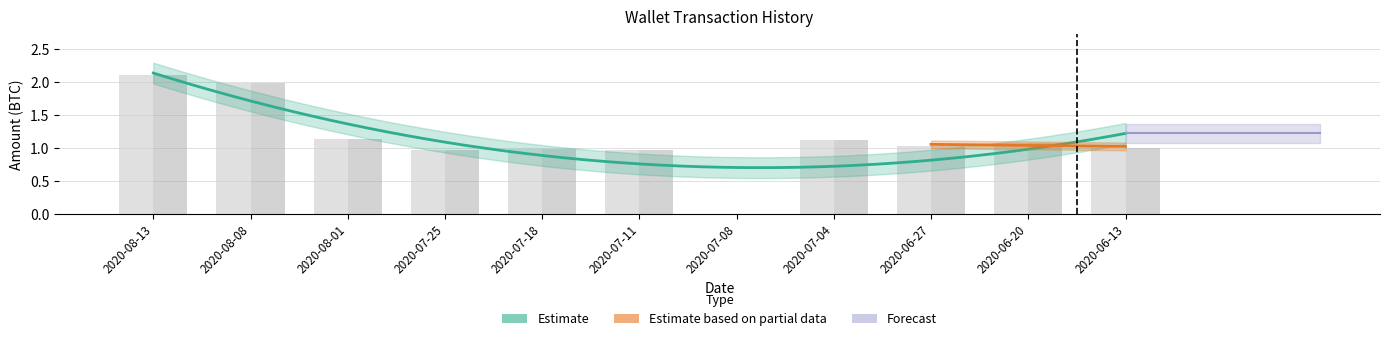

What position from the right is 2020-06-20?

2